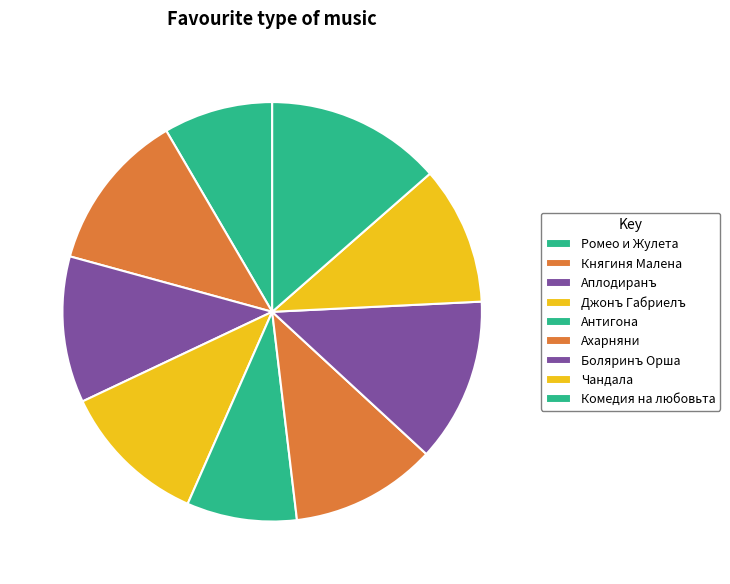

Is there a majority slice in this chart?

No